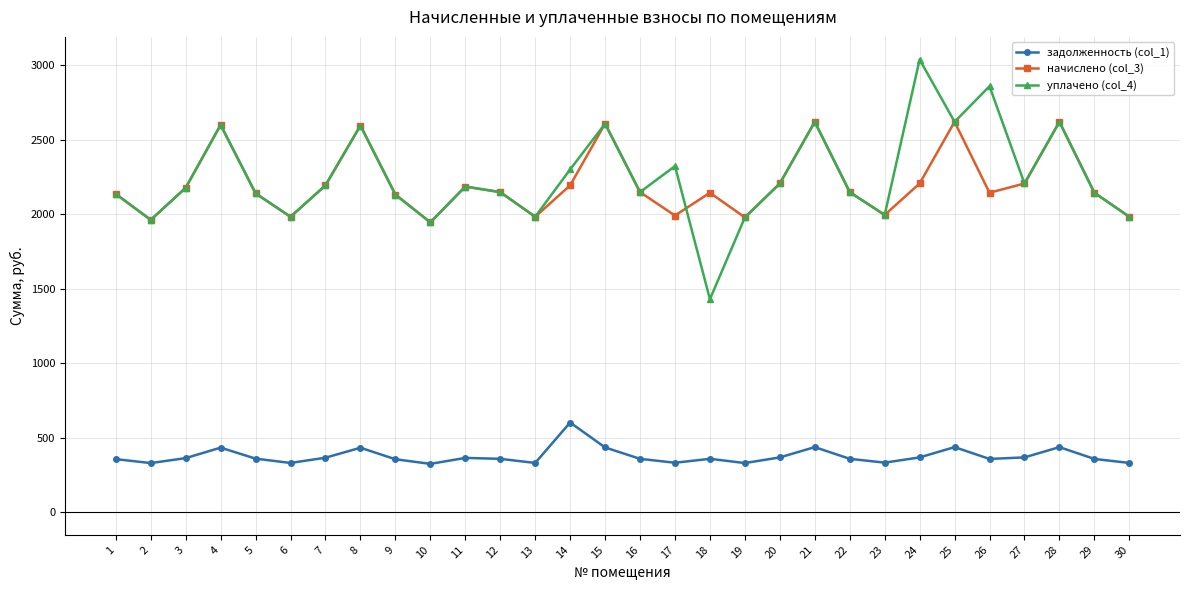

The задолженность (col_1) series shows 555.4 at 6. True or false?

False